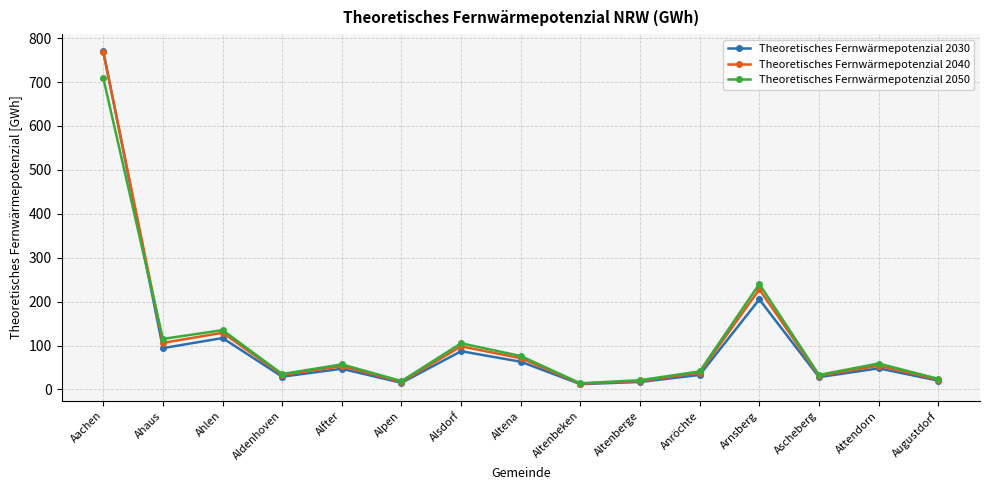

At which category does Theoretisches Fernwärmepotenzial 2030 reach its first local peak?

Ahlen